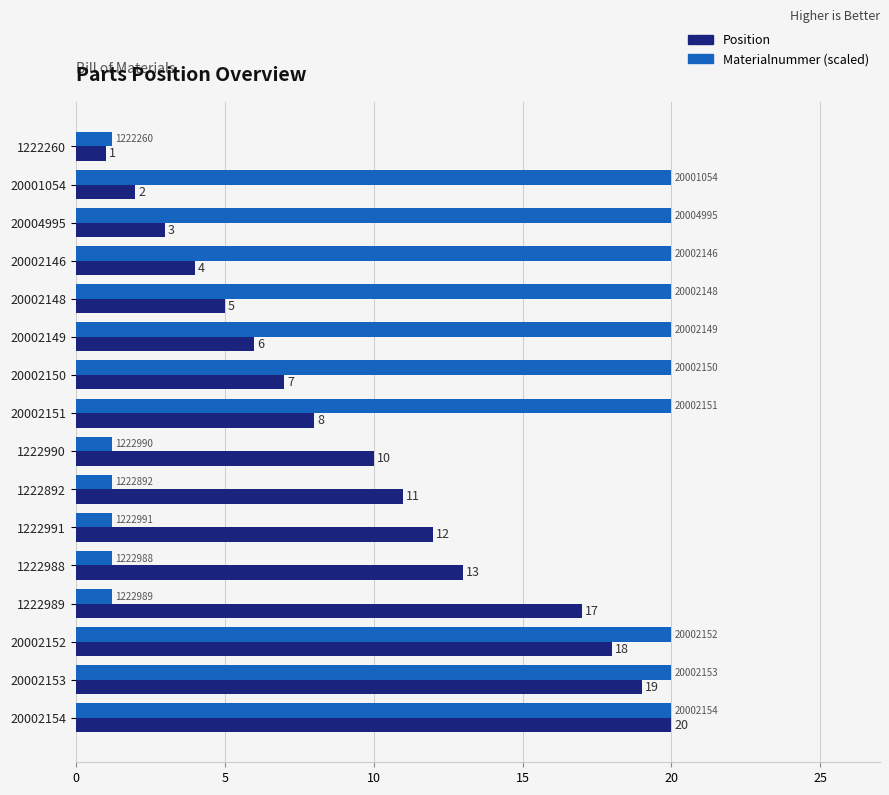

How many data points in Materialnummer (scaled) are above 19?

10